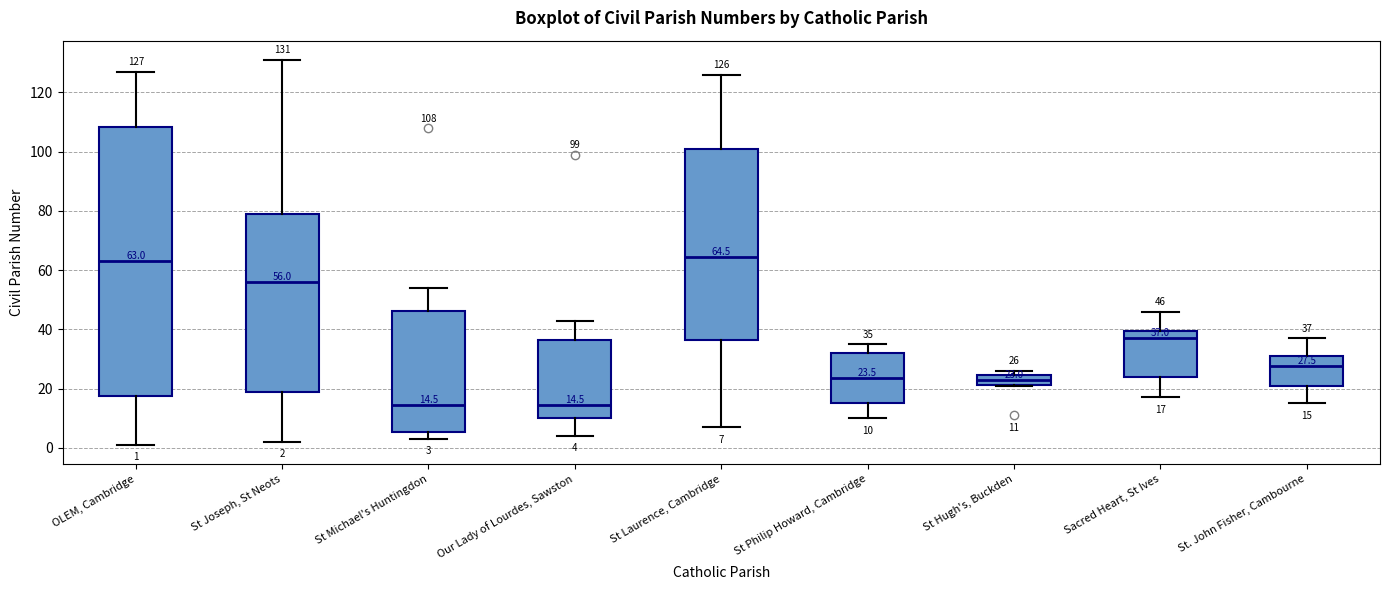

Which box is the tallest, from its lower edge to its upper edge?

OLEM, Cambridge